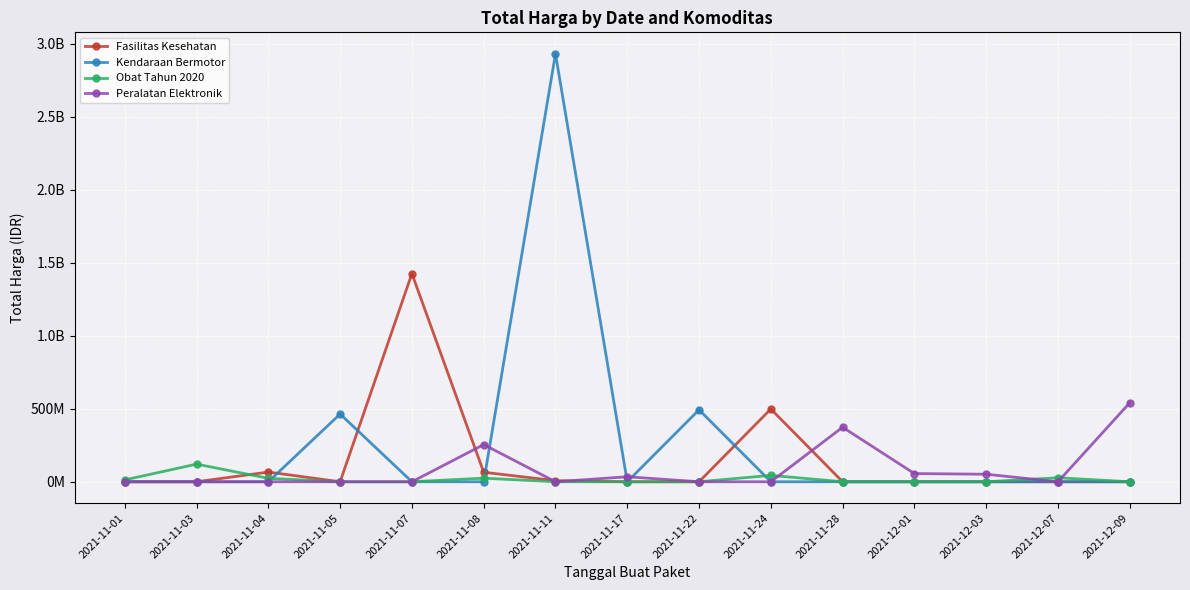

Where do Obat Tahun 2020 and Kendaraan Bermotor first cross each other?

2021-11-04 and 2021-11-05